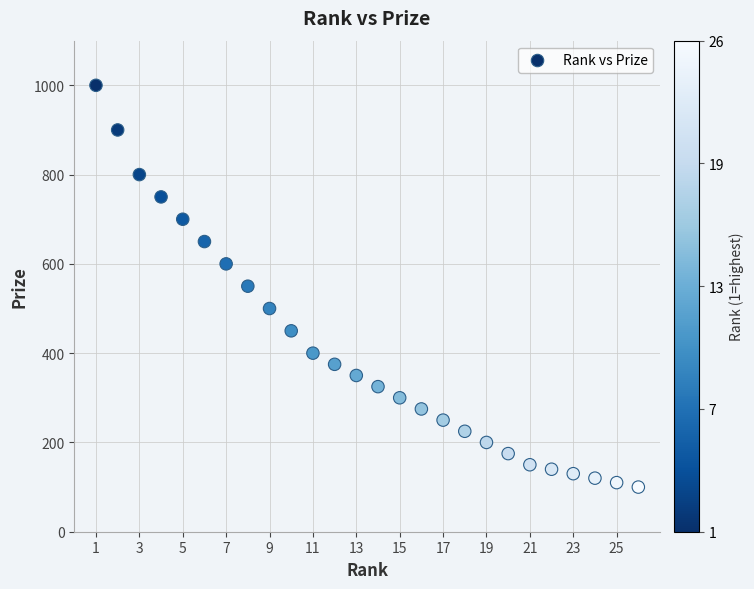

What is the range of X values (max minus min)?

25